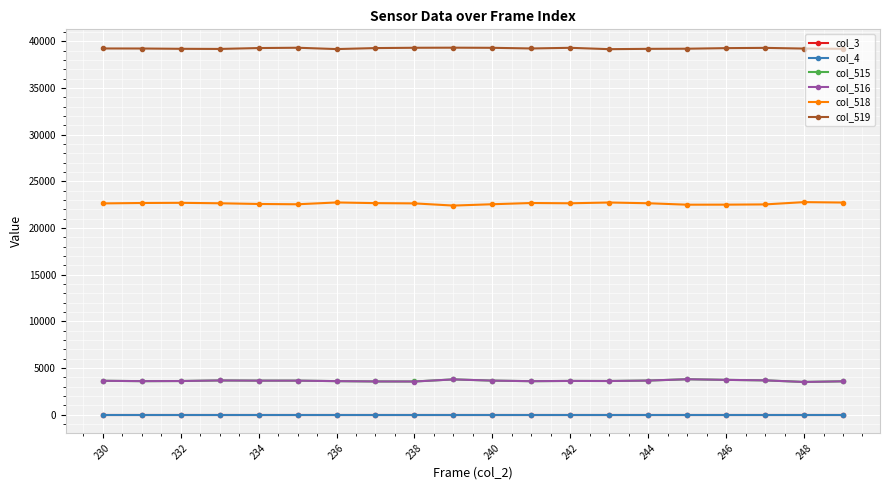

At how many categories does at least one series exceed 35028?

20